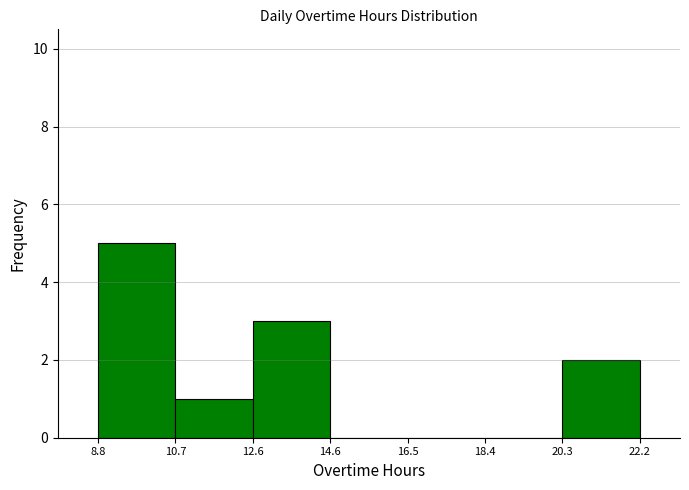

What is the height of the bar covering 10.7 to 12.6 on the x-axis? The values are not printed on the chart, so give them approximately, as read against the axis.

1